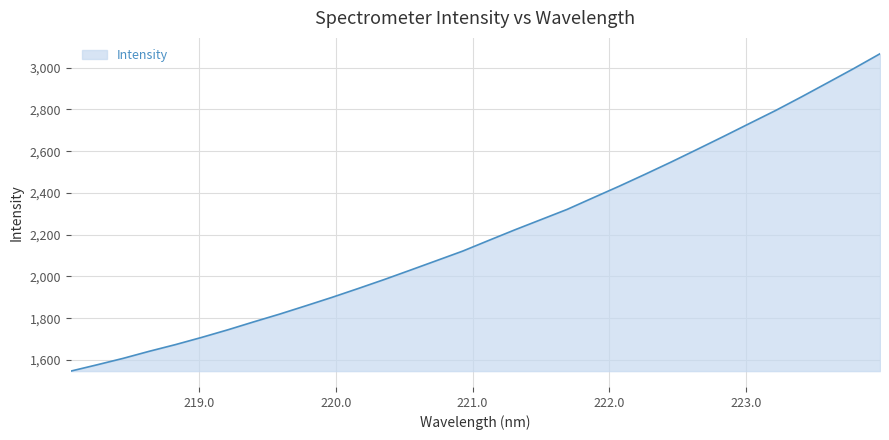

Does the chart display data point markers on the line(s)?

No